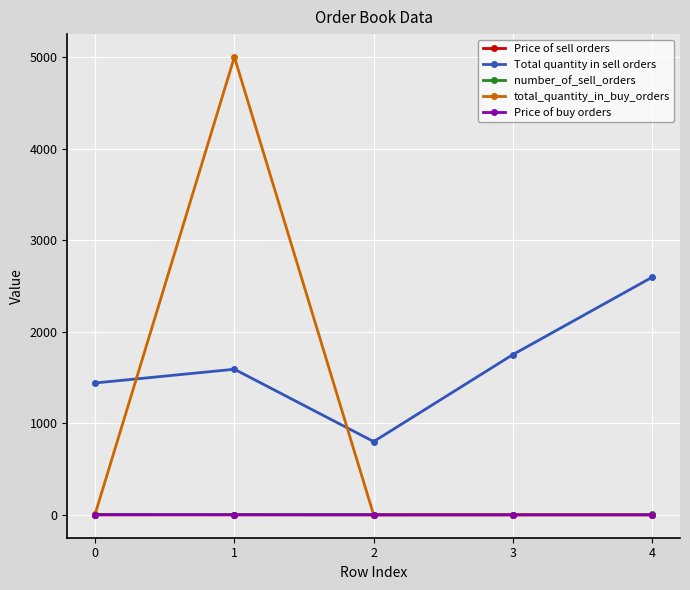

Which series has the largest range (max minus min)?

total_quantity_in_buy_orders